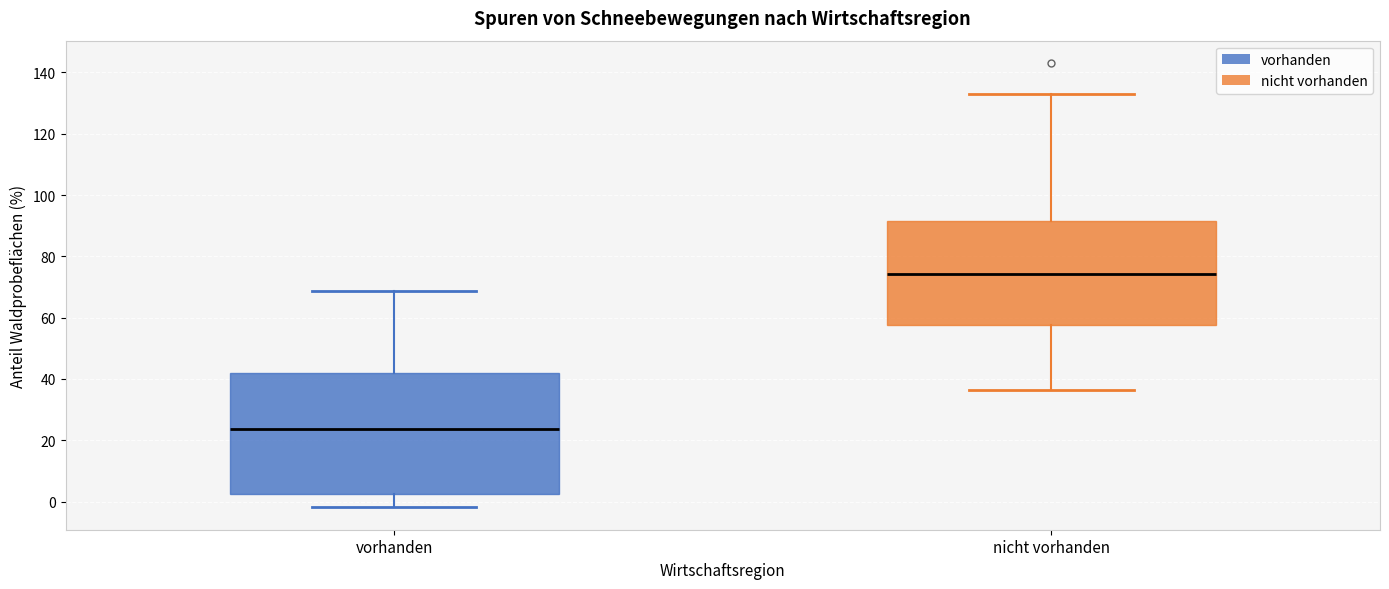

Reading left to right, transcribe this box plot: for each box, give where its median line is, the range the box spans, and where its two whiskers end, as read against the y-axis. The values are not printed on the chart, so give them approximately, as read against the axis.

vorhanden: median 24, box 2 to 42, whiskers -2 to 68
nicht vorhanden: median 74, box 58 to 92, whiskers 36 to 132